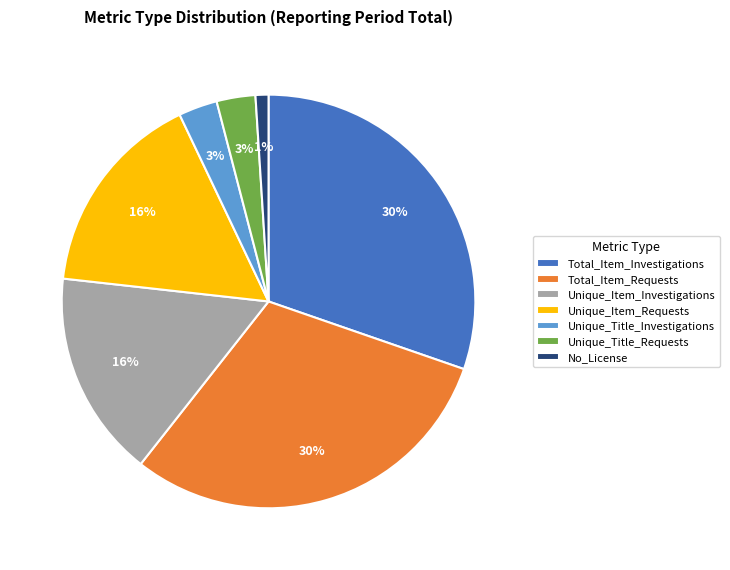

Is the sum of Unique_Title_Requests and Total_Item_Investigations greater than half?

No